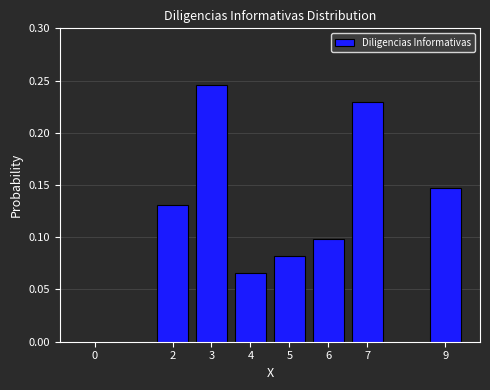

True or false: the data shows 0.1 at 9.

True